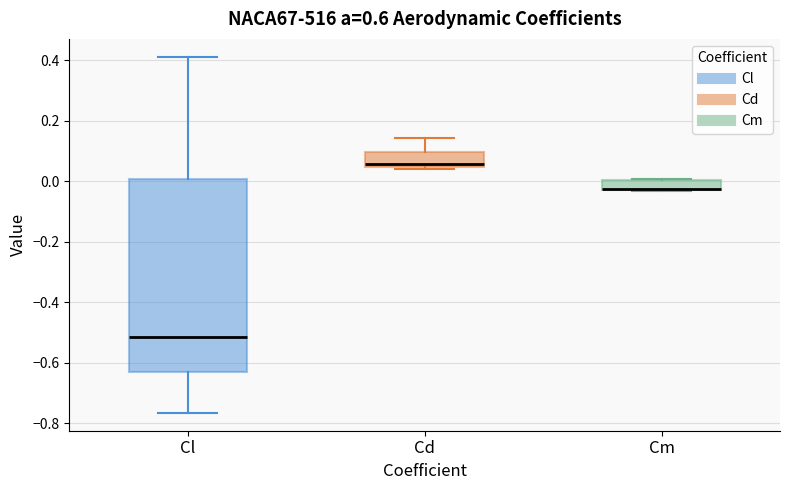

Which box is the tallest, from its lower edge to its upper edge?

Cl